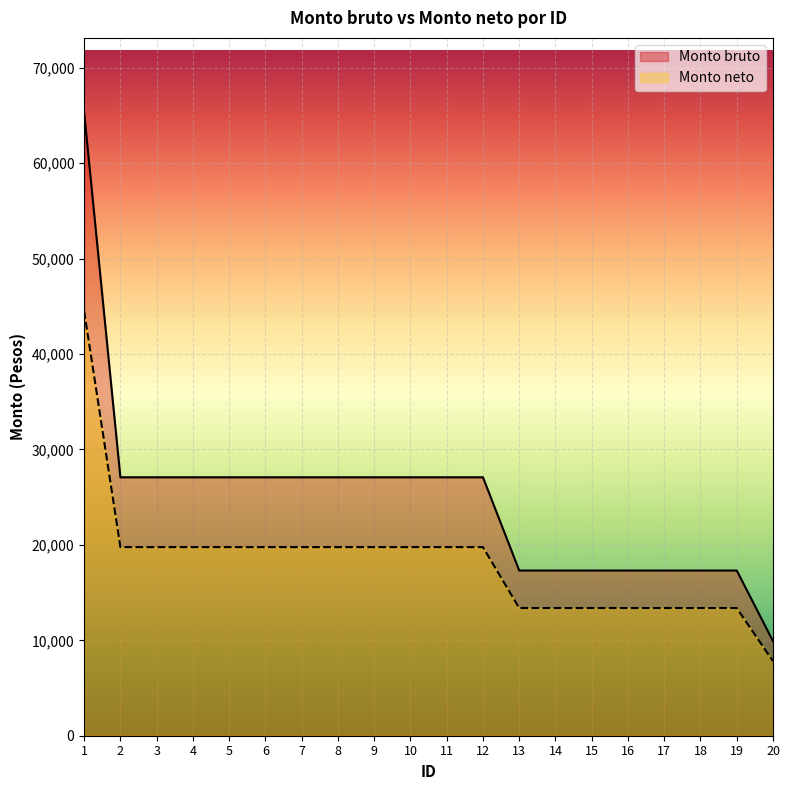

What is the difference between the highest and lowest values at 6?

7318.5